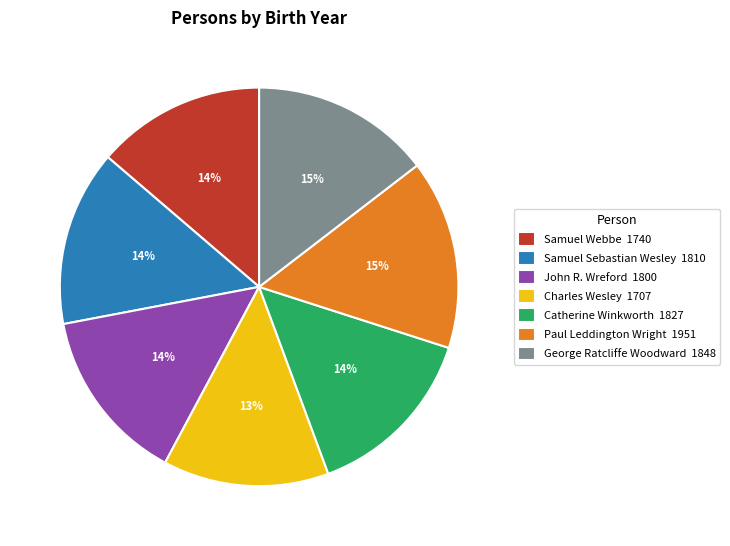

True or false: Paul Leddington Wright accounts for 21% of the total.

False